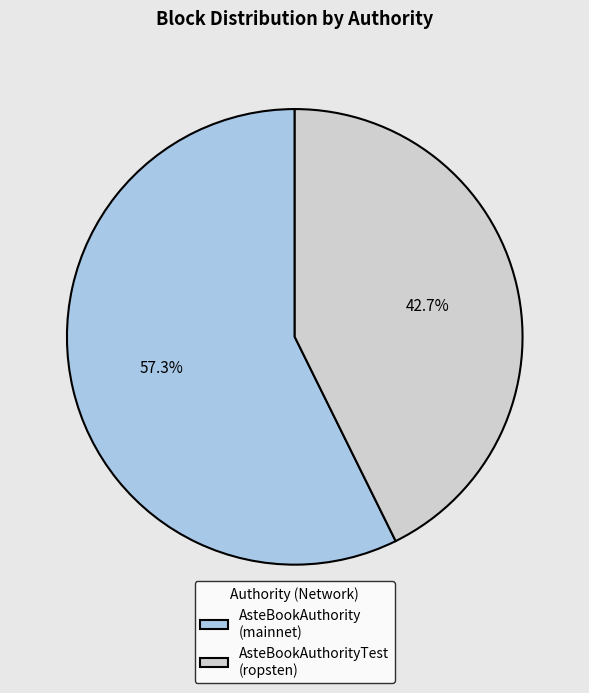

Approximately how many times larger is the value at AsteBookAuthority (mainnet) compared to AsteBookAuthorityTest (ropsten)?

1.3